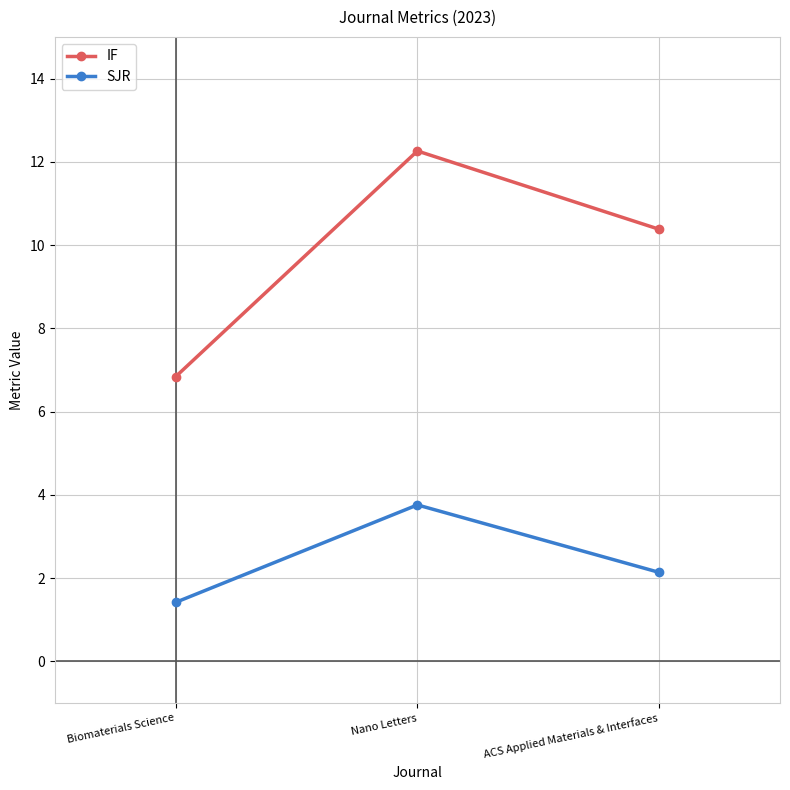

Is it true that IF equals 12.3 at Nano Letters?

True